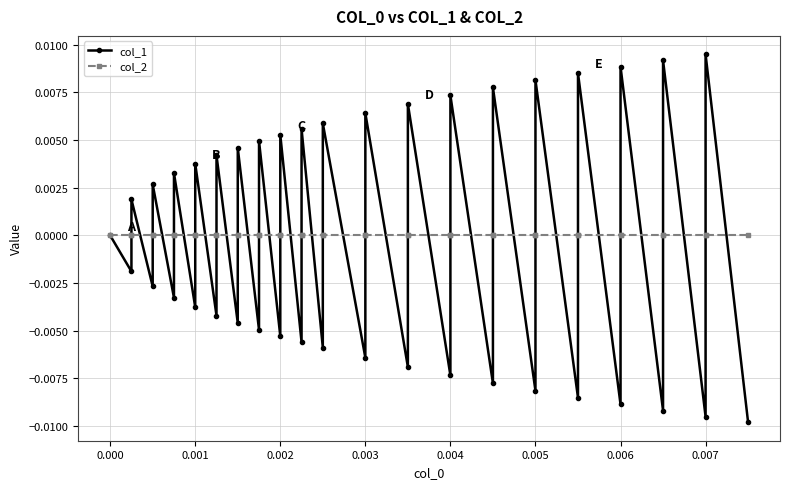

Where do col_1 and col_2 first cross each other?

0.000 and 0.001